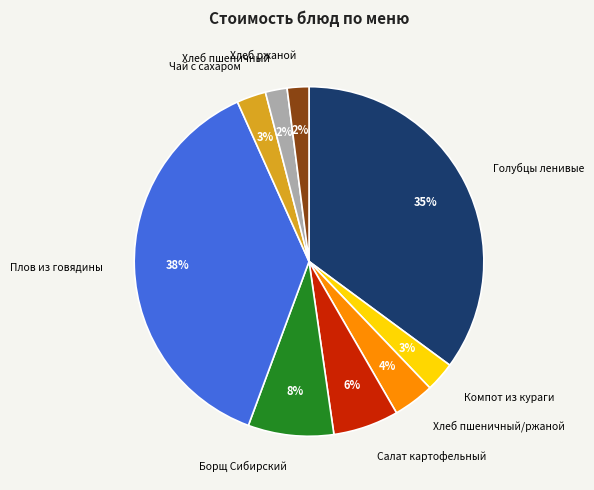

To the nearest percent, what is the difference between the largest and smallest slice percentages?

36%